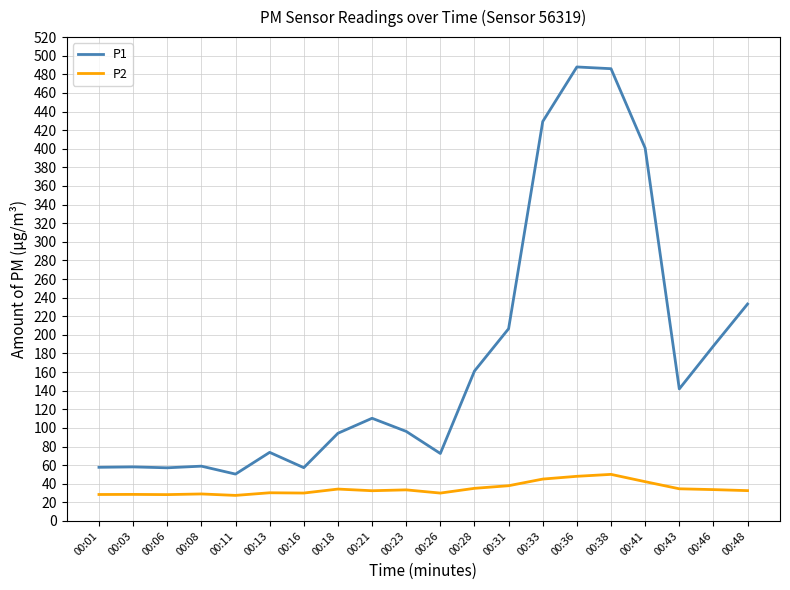

Count the number of data series in this chart.

2